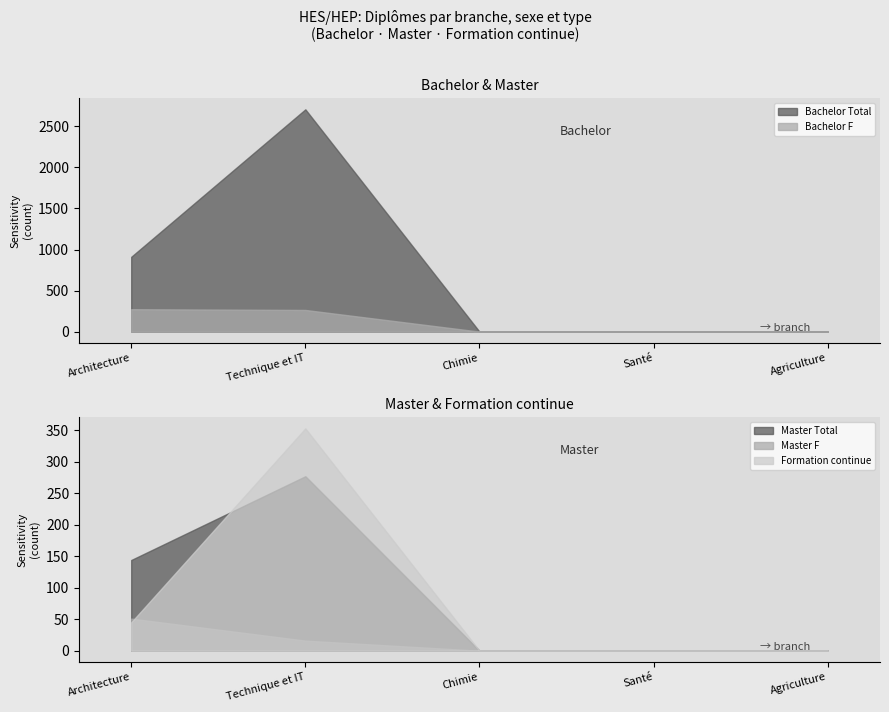

List the labels in order of Bachelor F value, smallest first.

Chimie, Santé, Agriculture, Technique et IT, Architecture